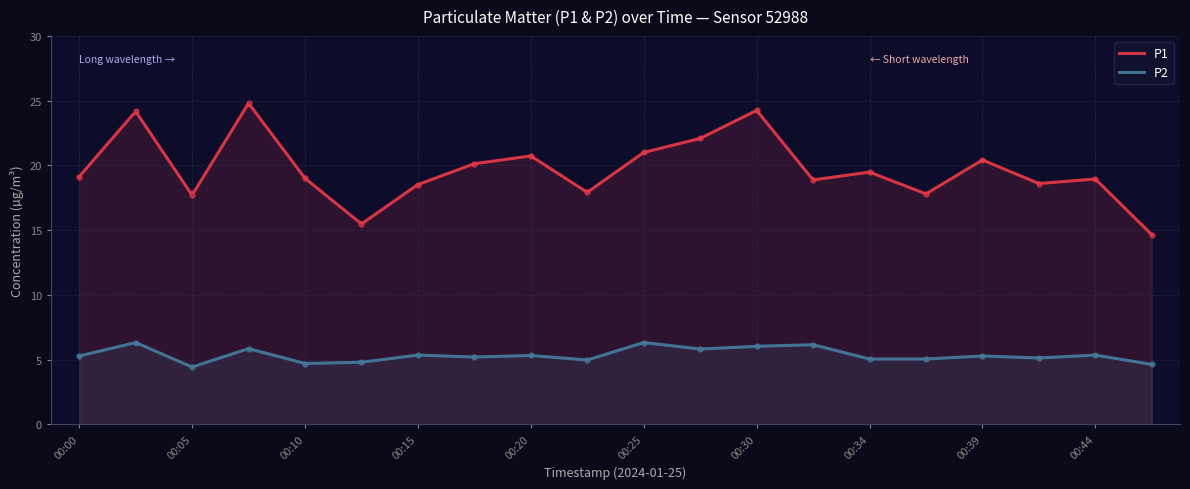

Rank the series by their average value, from highest to lowest.

P1, P2